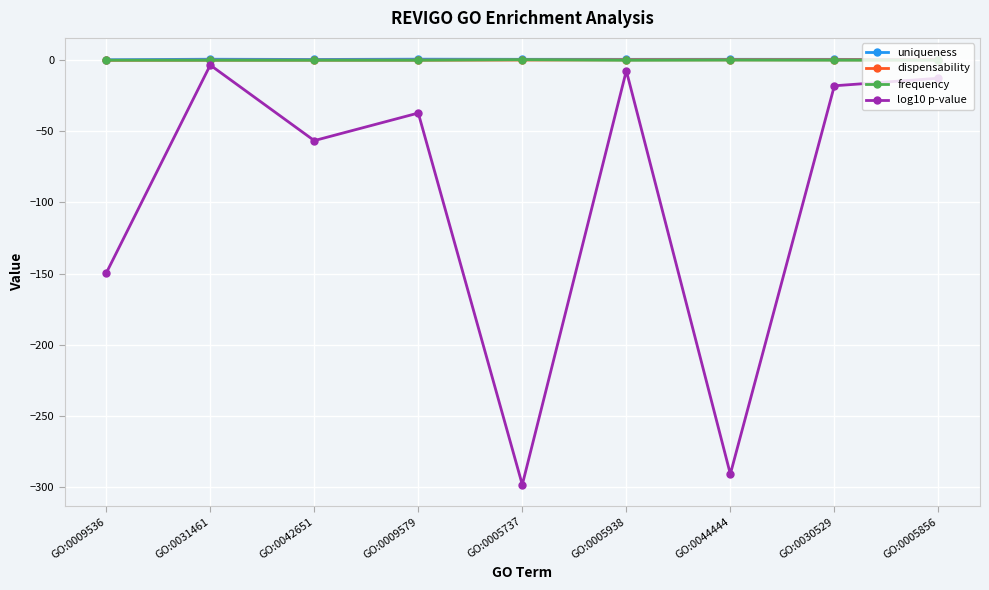

How many interior local peaks does the log10 p-value series have?

3